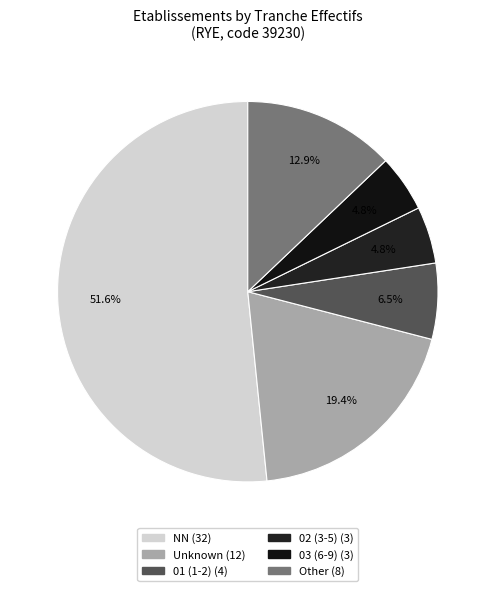

How many slices are in this pie chart?

6